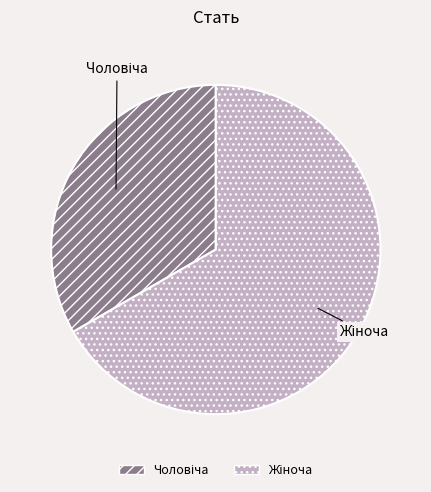

Is there a majority slice in this chart?

Yes